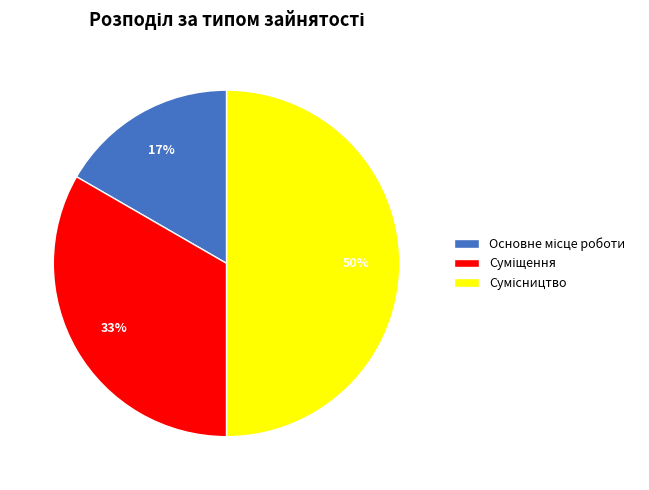

To the nearest percent, what is the average slice percentage?

33%